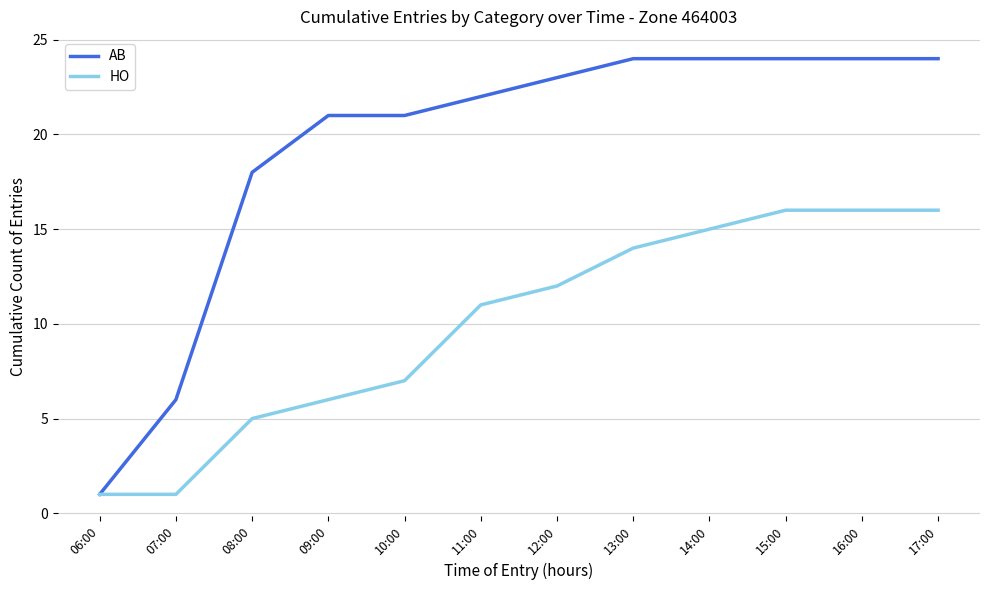

What is the difference between the HO values at 11:00 and 13:00?

3